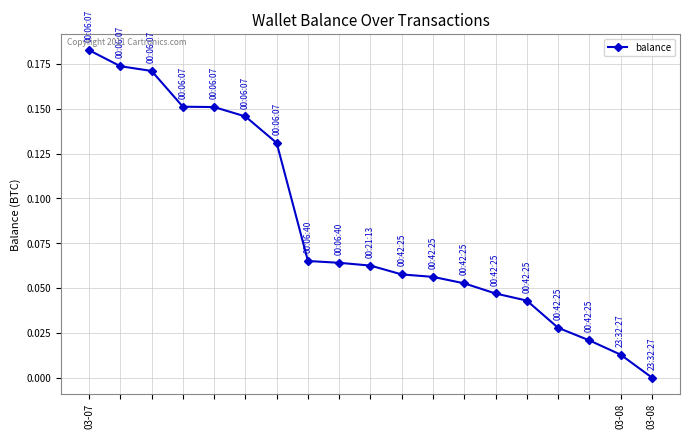

What is the sum of all values?

1.6